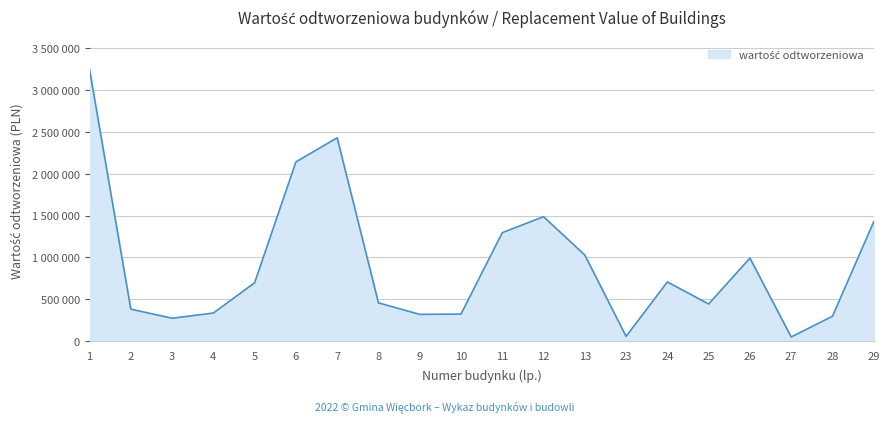

True or false: there are more than 0 points higher than both neighbors.

True